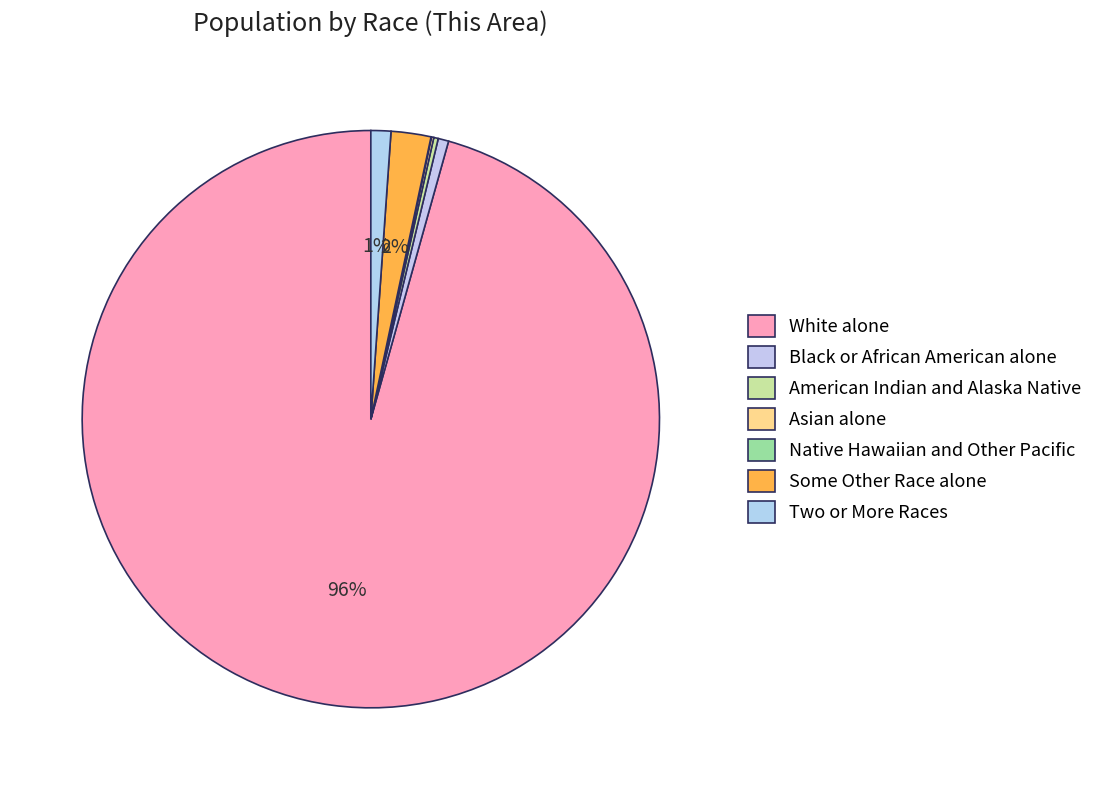

Count the number of slices in the pie.

7